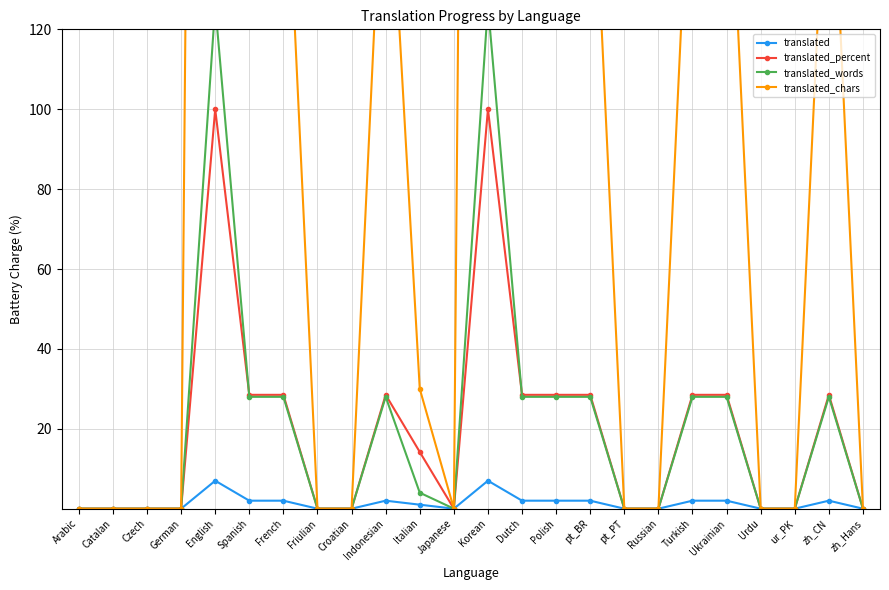

At which label does translated_words reach its peak?

English